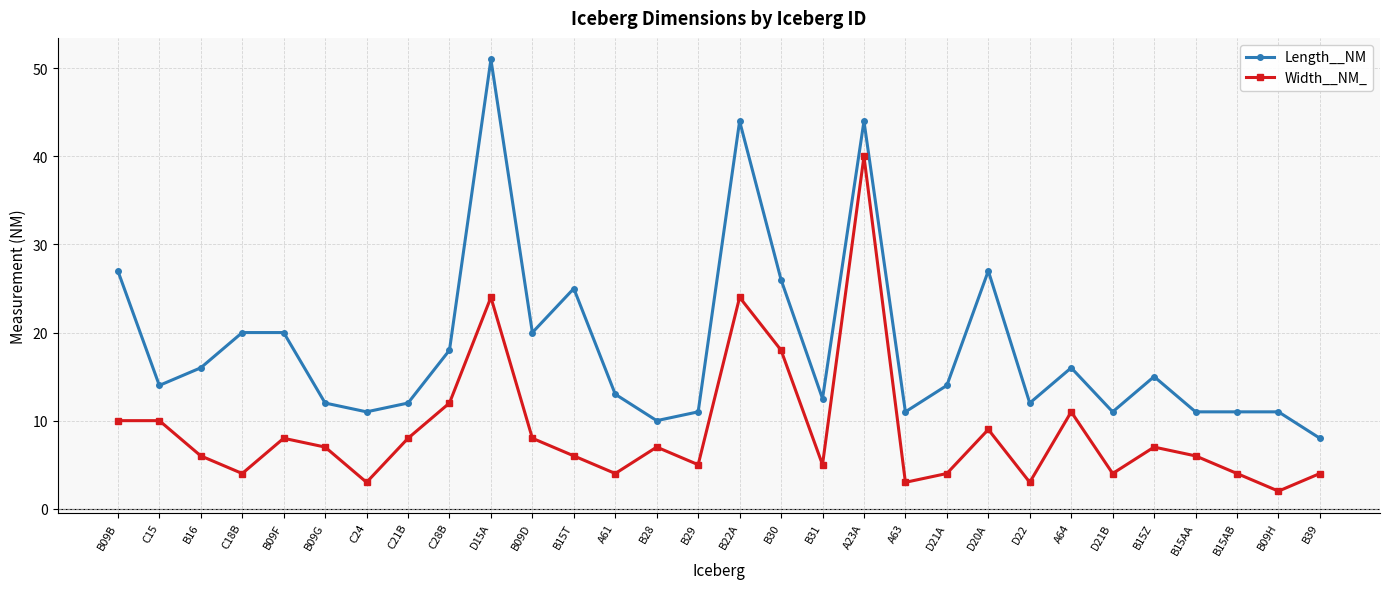

What position from the right is A23A?

12